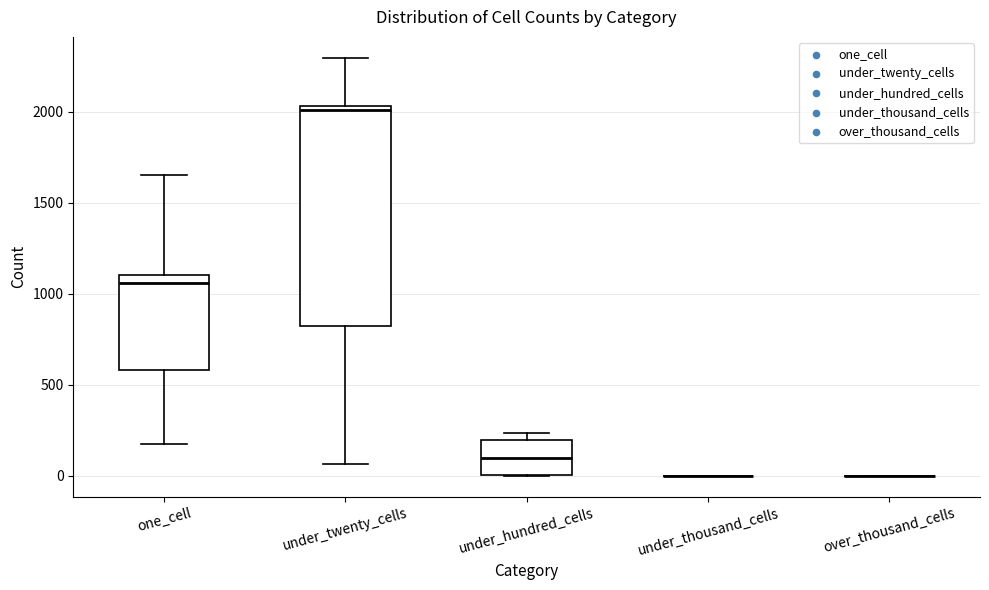

Comparing the boxes themselves (not the whiskers), which one is the tallest?

under_twenty_cells